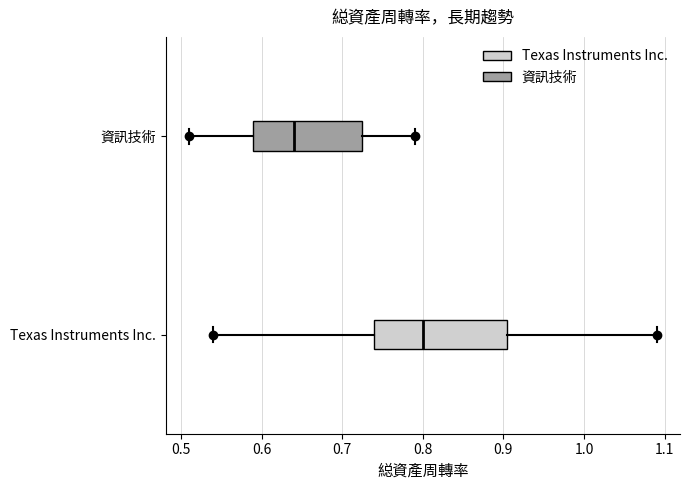

Which box's median line is the furthest to the right?

Texas Instruments Inc.